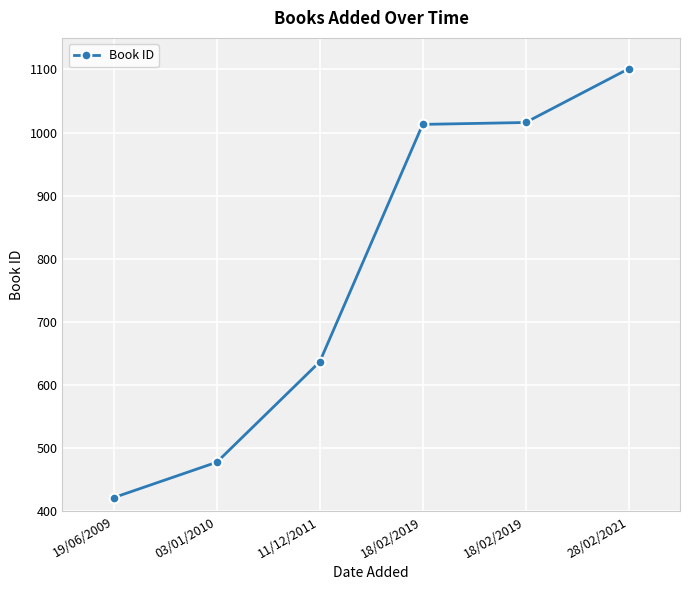

How many lines are shown in the chart?

1